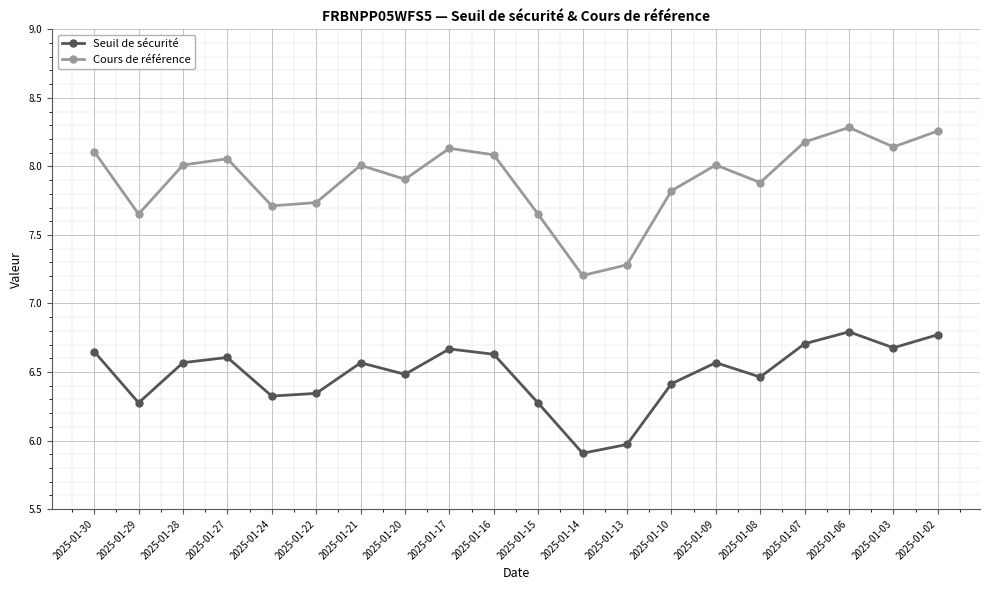

True or false: Seuil de sécurité and Cours de référence intersect in this chart.

False